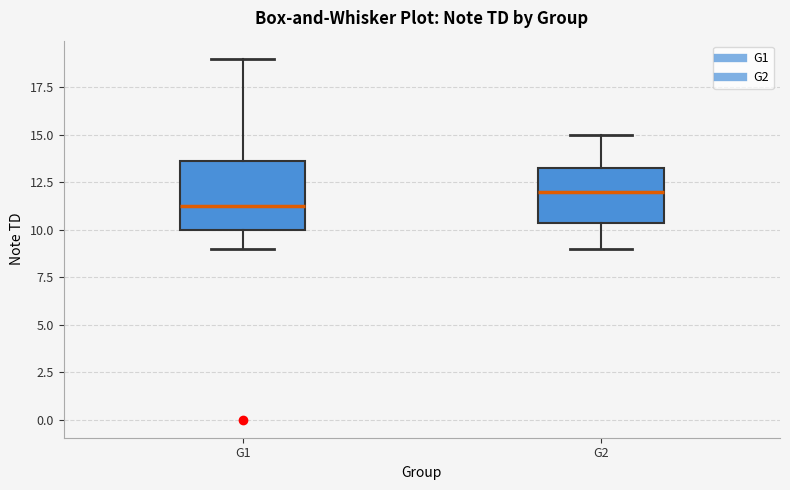

Where does the upper whisker of the box for G1 end on the y-axis? The values are not printed on the chart, so give them approximately, as read against the axis.

19.0